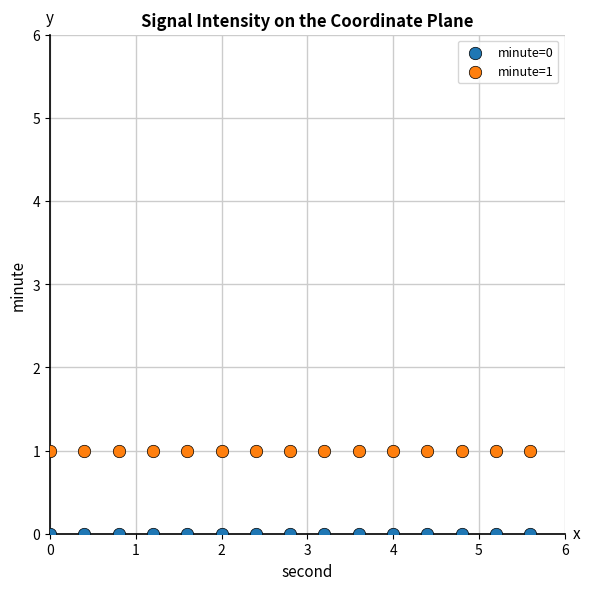

Which series reaches the minimum Y coordinate?

minute=0